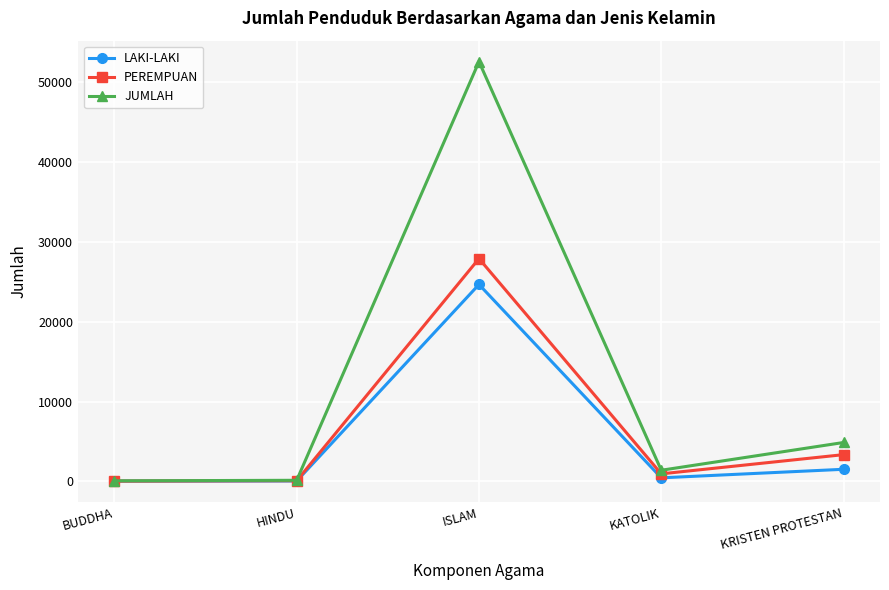

At which category is the sum across all series the highest?

ISLAM